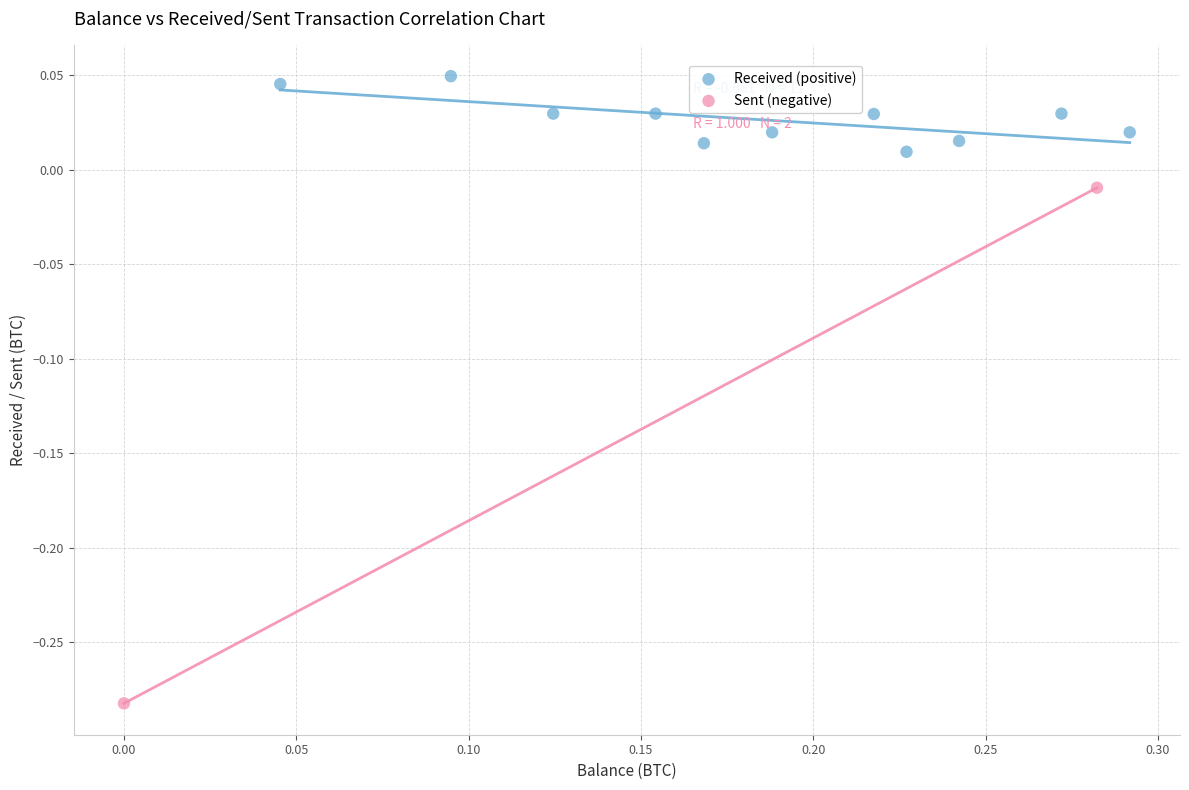

Which series contains the highest Y value?

Received (positive)